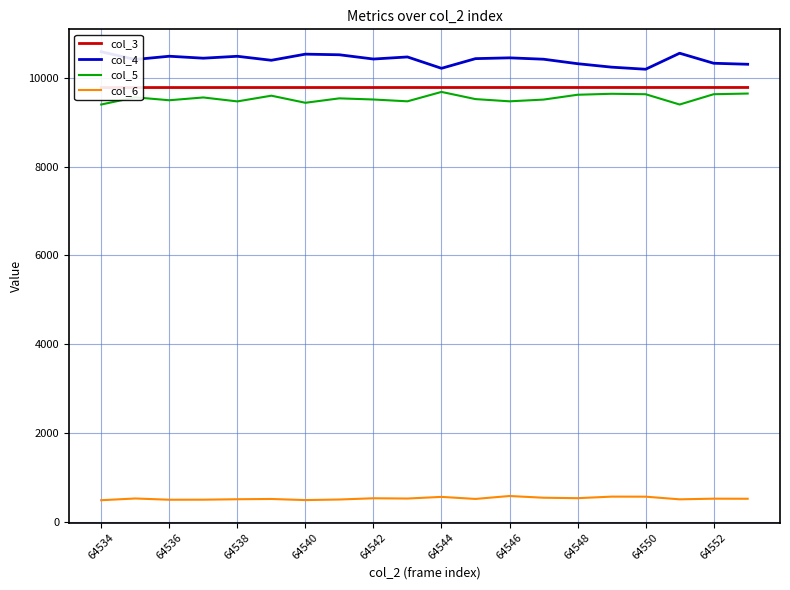

True or false: col_4 and col_3 intersect in this chart.

False